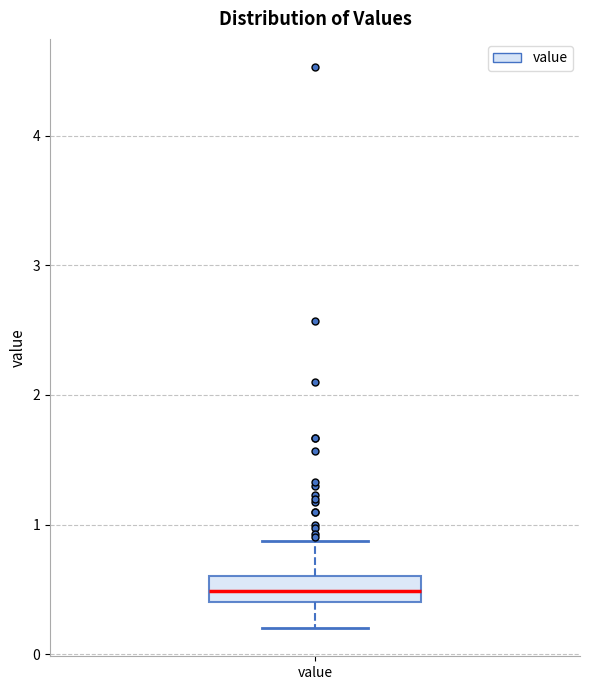

Transcribe this box plot: give where the median line is, the range the box spans, and where the two whiskers end, as read against the y-axis. The values are not printed on the chart, so give them approximately, as read against the axis.

median 0.5, box 0.4 to 0.6, whiskers 0.2 to 0.9